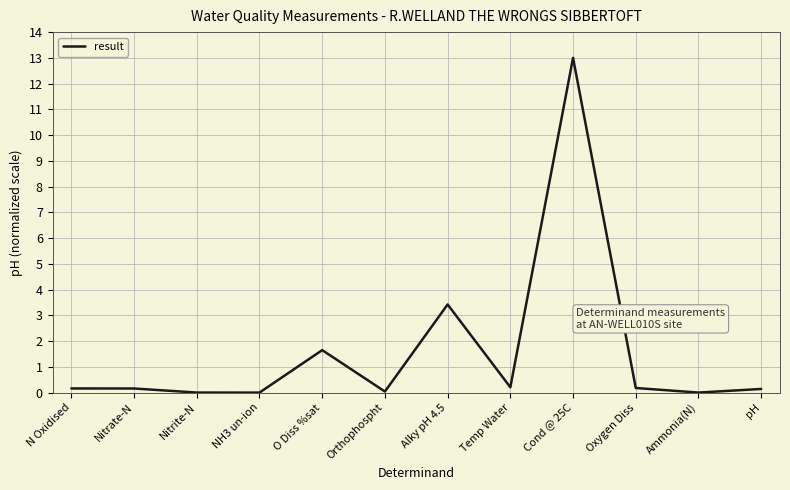

What is the sum of all values?

19.0